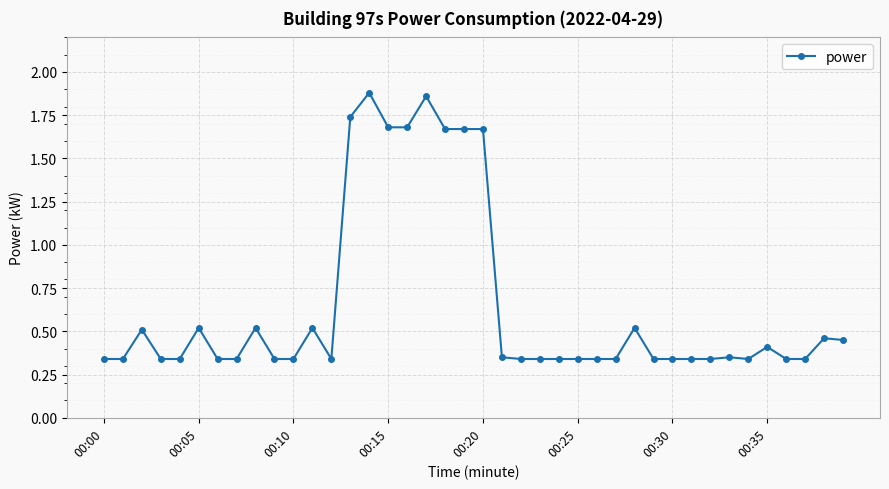

True or false: there are more than 1 points higher than both neighbors.

True